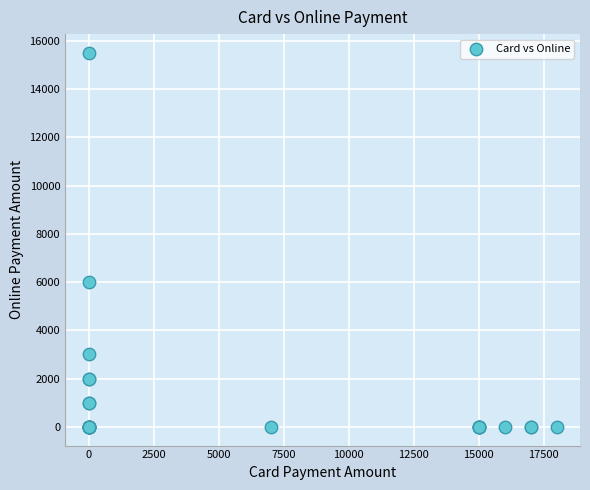

What Y value in the scatter plot is closest to 7750?

6000